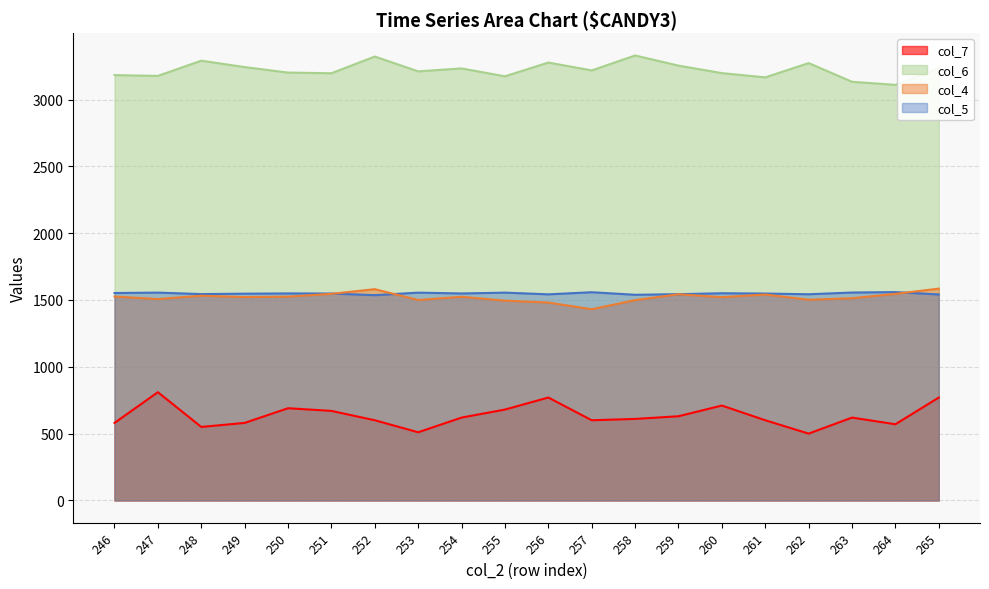

What is the difference between the maximum and second lowest values in the col_6_line series?

197.0